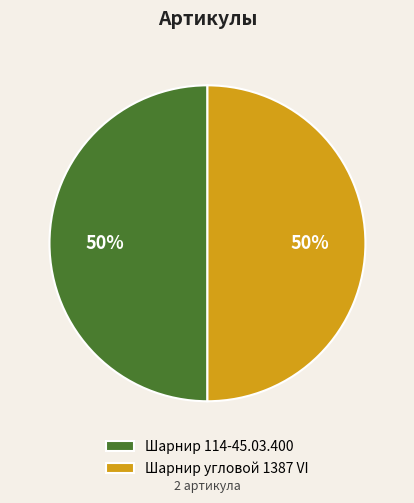

The Шарнир угловой 1387 VI slice represents 43% of the pie. True or false?

False